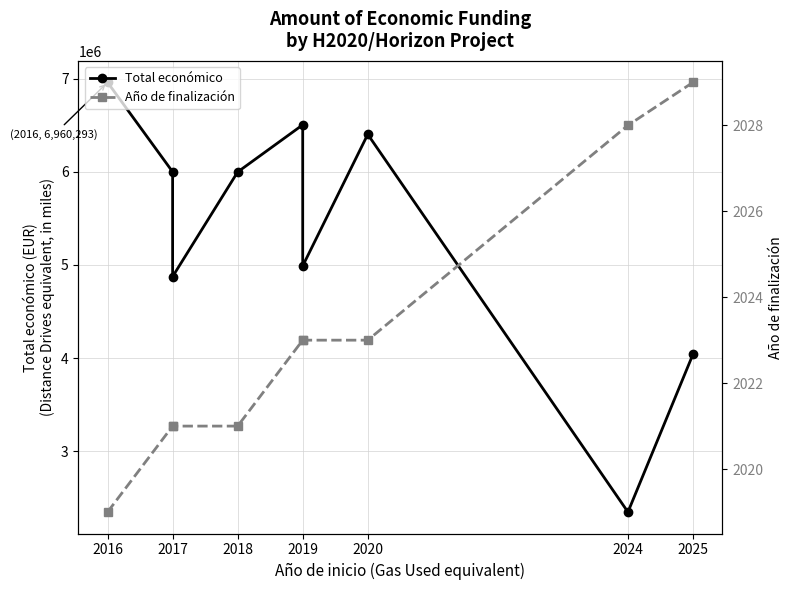

Where is Año de finalización nearest to the value 2024?

2019